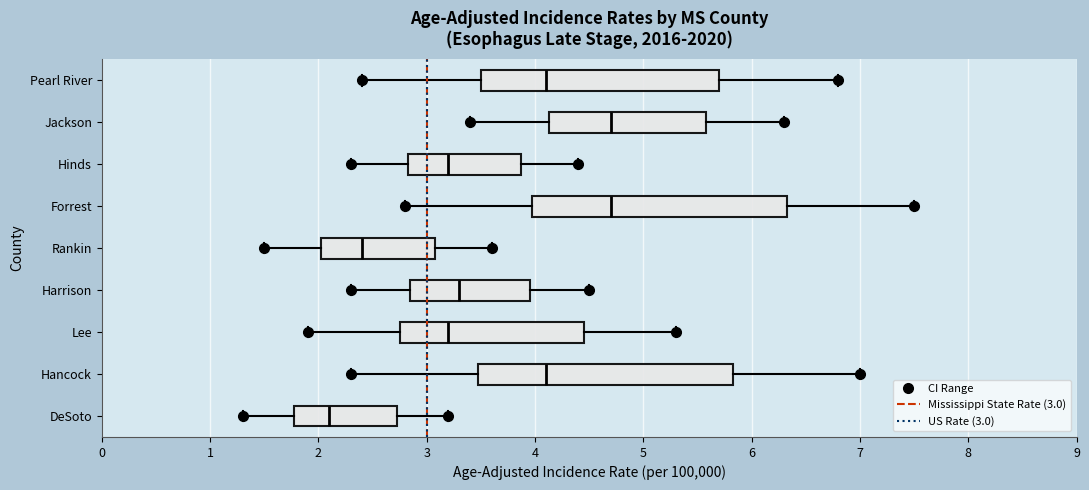

Which box's median line is the furthest to the left?

DeSoto